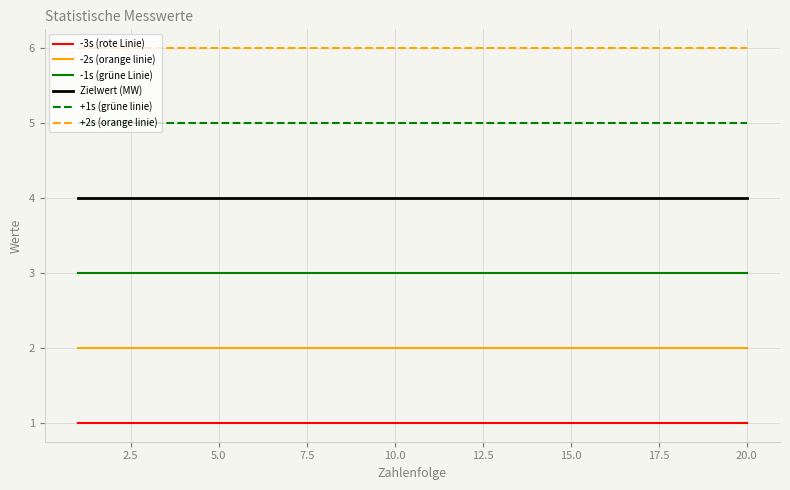

Which series has the largest total across all categories?

+2s (orange linie)